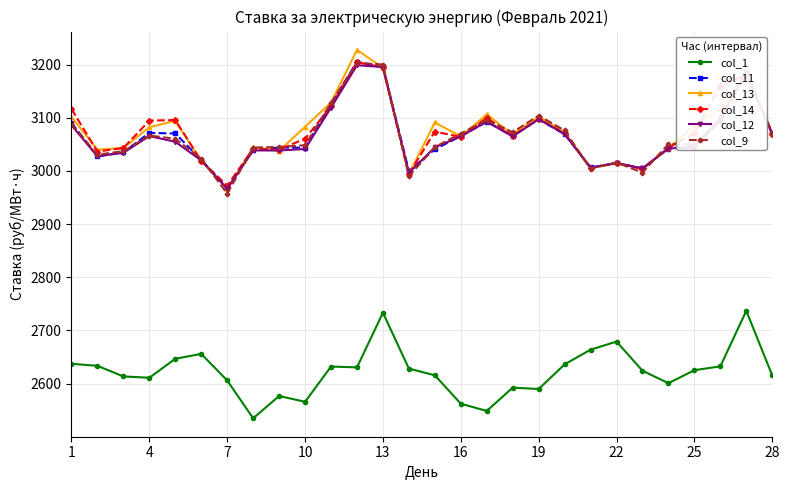

At how many categories does at least one series exceed 2883?

28